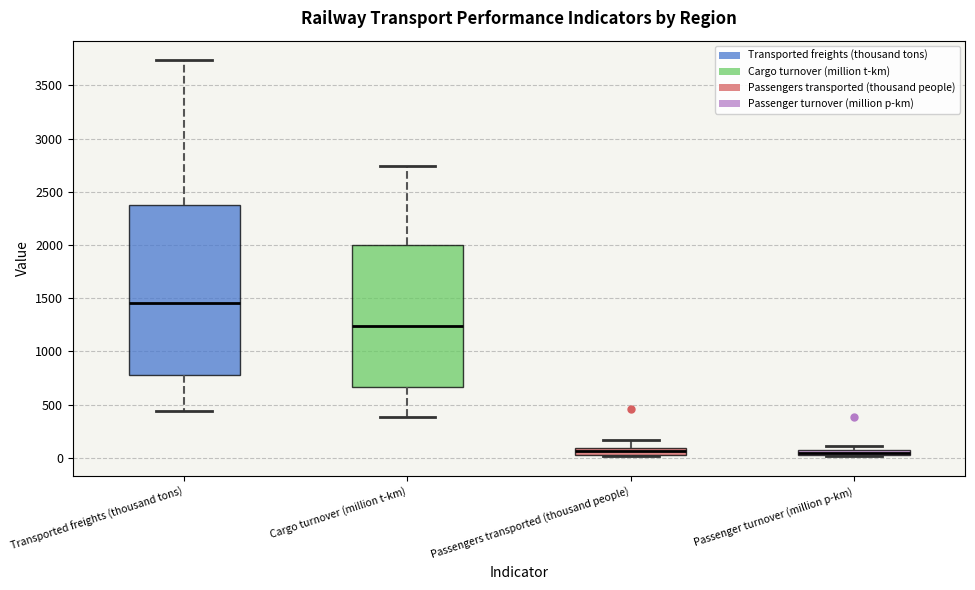

Which box is the tallest, from its lower edge to its upper edge?

Transported freights (thousand tons)